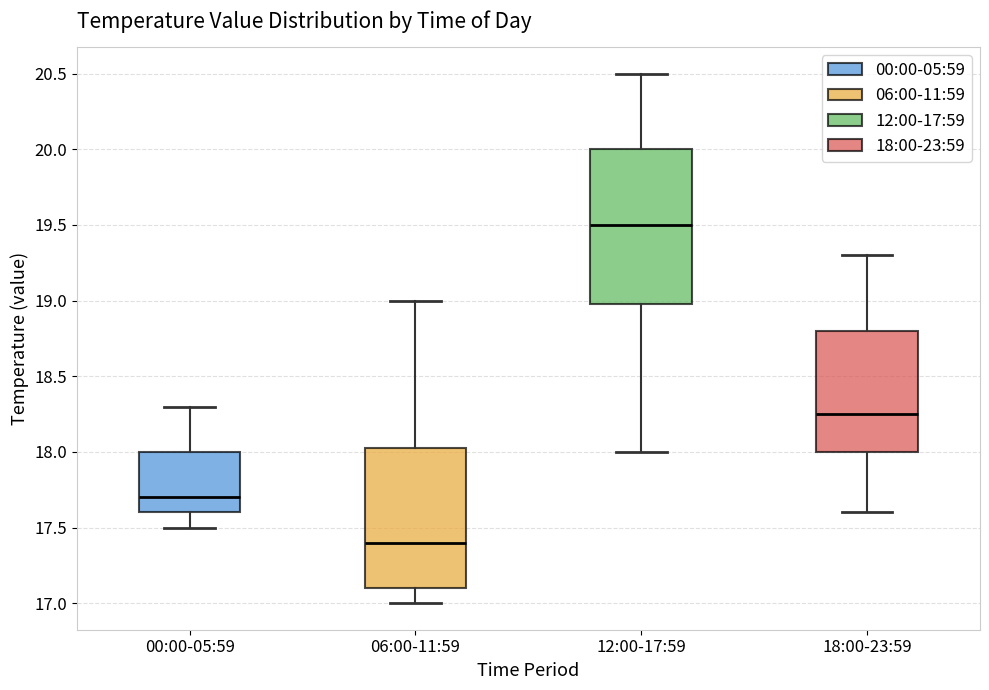

Comparing the boxes themselves (not the whiskers), which one is the tallest?

12:00-17:59